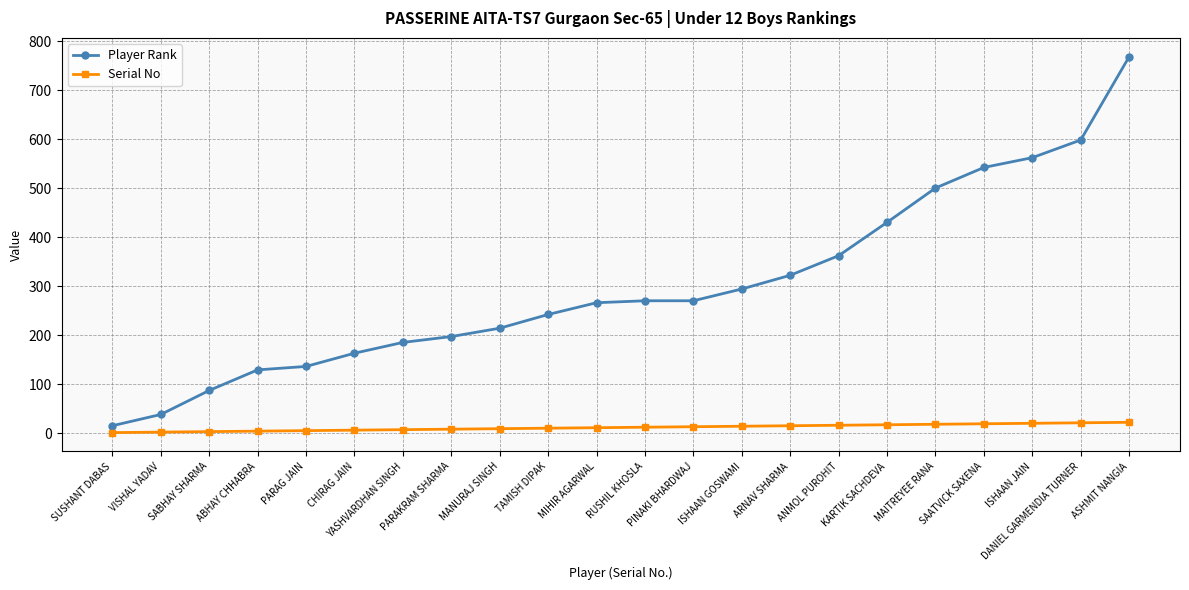

True or false: Player Rank and Serial No intersect in this chart.

False